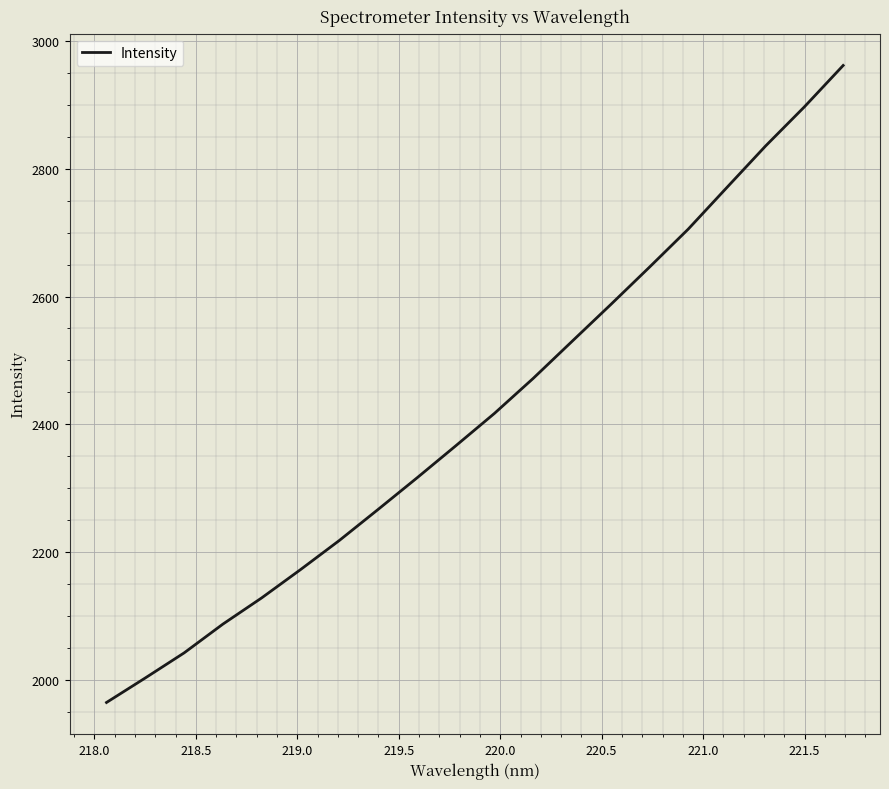

What is the smallest value displayed?

1965.2